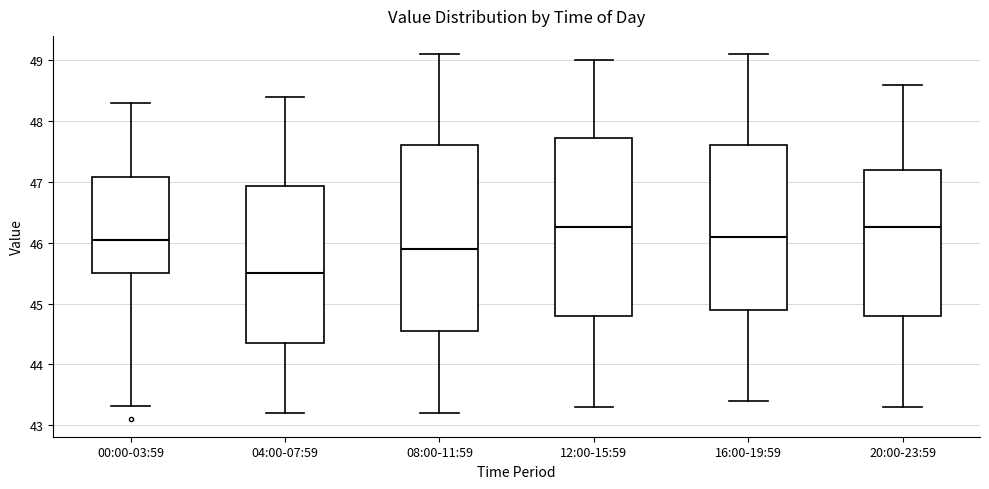

Reading left to right, read every box against the y-axis: the position of its median line, the range the box covers, and the ends of its whiskers. The values are not printed on the chart, so give them approximately, as read against the axis.

00:00-03:59: median 46.0, box 45.5 to 47.1, whiskers 43.3 to 48.3
04:00-07:59: median 45.5, box 44.4 to 46.9, whiskers 43.2 to 48.4
08:00-11:59: median 45.9, box 44.6 to 47.6, whiskers 43.2 to 49.1
12:00-15:59: median 46.3, box 44.8 to 47.7, whiskers 43.3 to 49.0
16:00-19:59: median 46.1, box 44.9 to 47.6, whiskers 43.4 to 49.1
20:00-23:59: median 46.3, box 44.8 to 47.2, whiskers 43.3 to 48.6